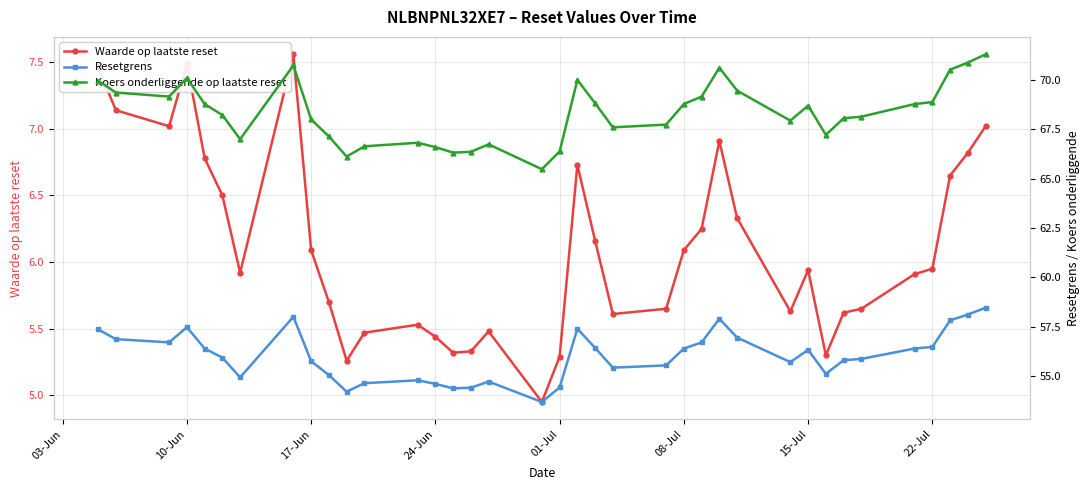

What is the difference between the maximum and minimum values in the Koers onderliggende op laatste reset series?

5.8